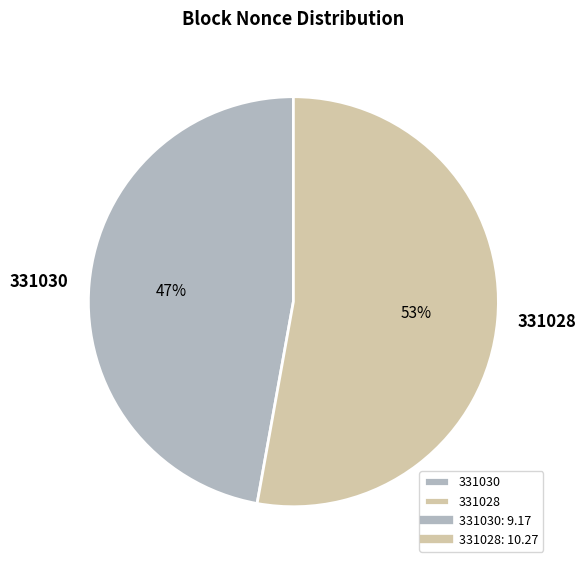

To the nearest percent, what portion does 331028 represent?

53%